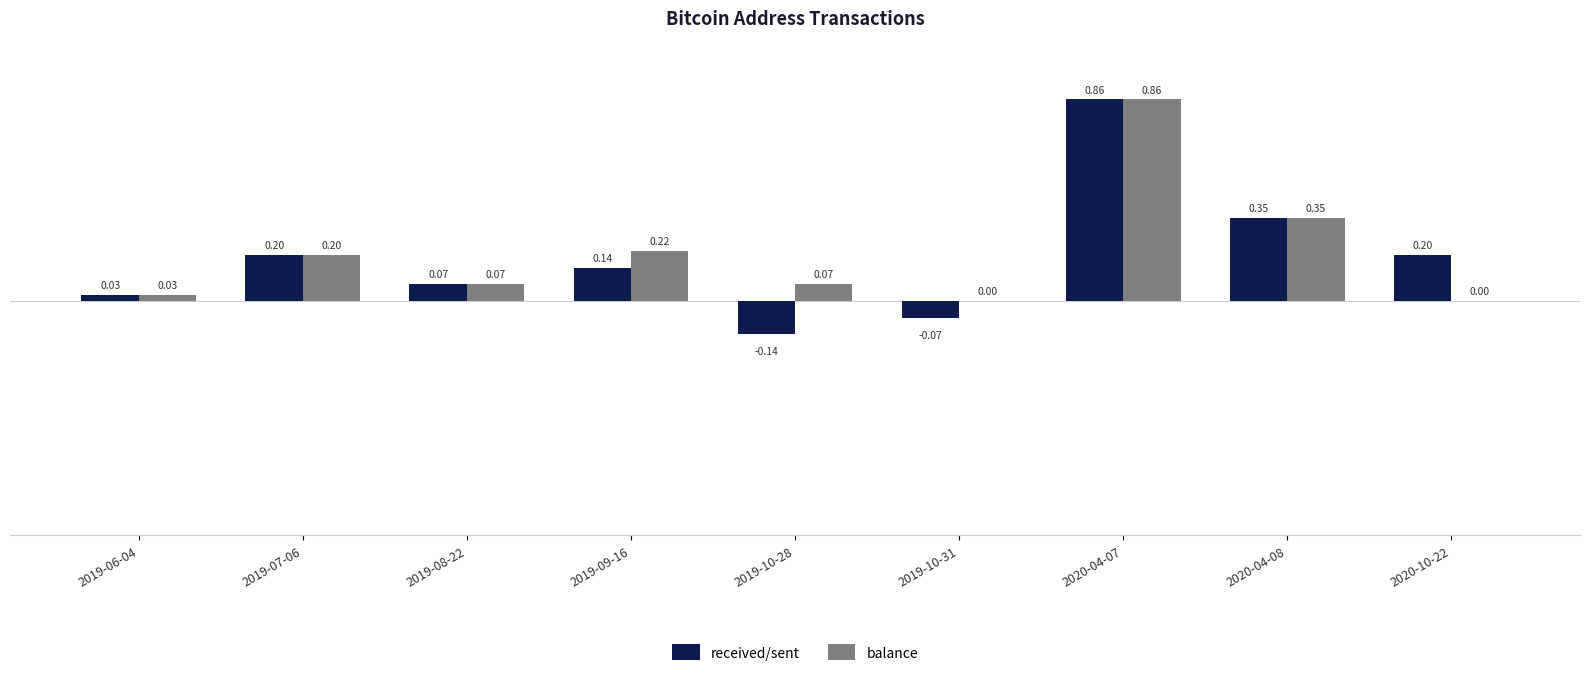

Which series has the largest total across all categories?

balance